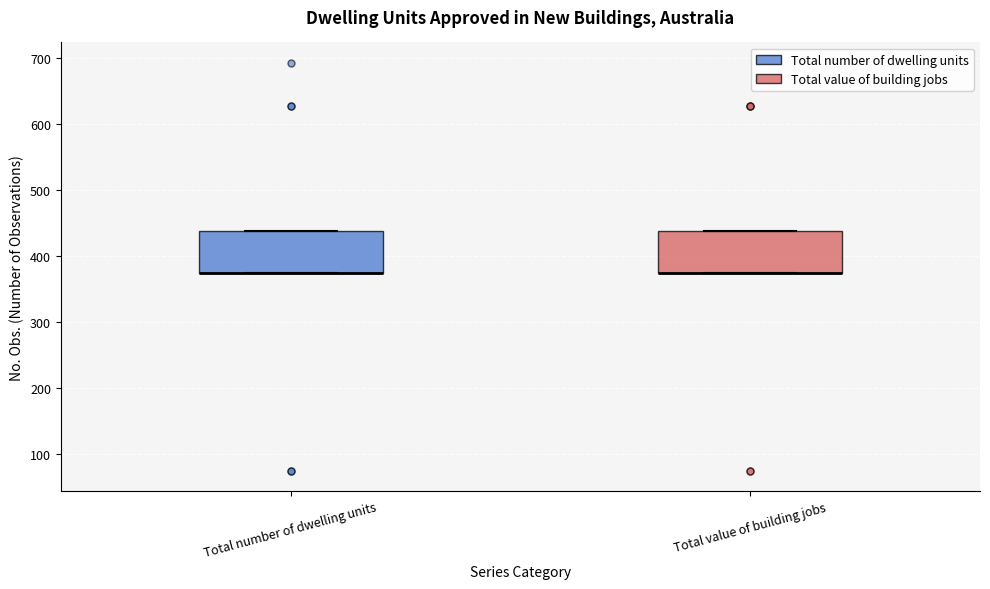

Reading left to right, transcribe this box plot: for each box, give where its median line is, the range the box spans, and where its two whiskers end, as read against the y-axis. The values are not printed on the chart, so give them approximately, as read against the axis.

Total number of dwelling units: median 380 (drawn on the box's lower edge), box 380 to 440, whiskers 380 to 440
Total value of building jobs: median 380 (drawn on the box's lower edge), box 380 to 440, whiskers 380 to 440